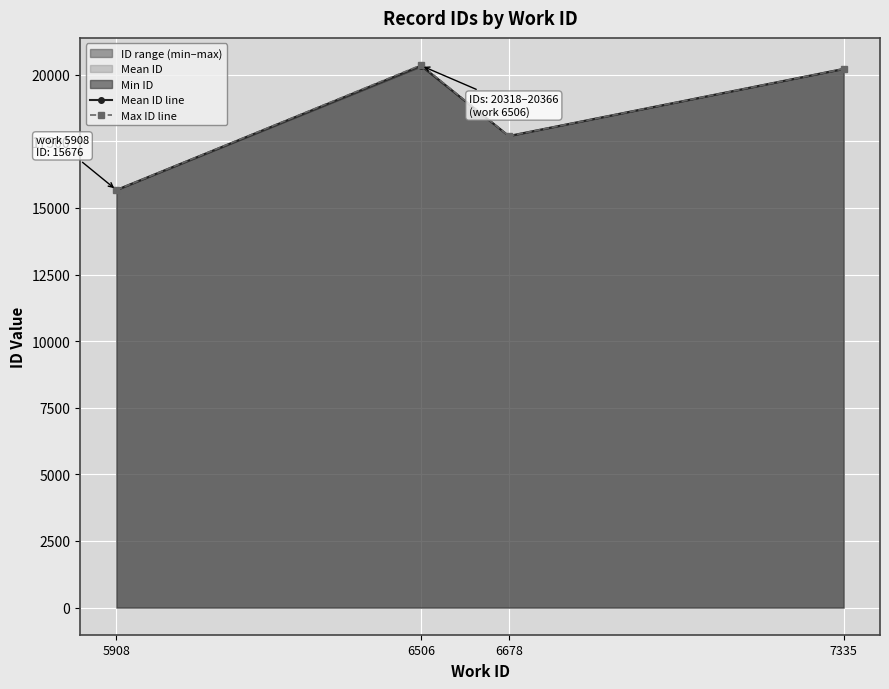

What is the value of the Max ID line point at the 4th from the left?

20222.0